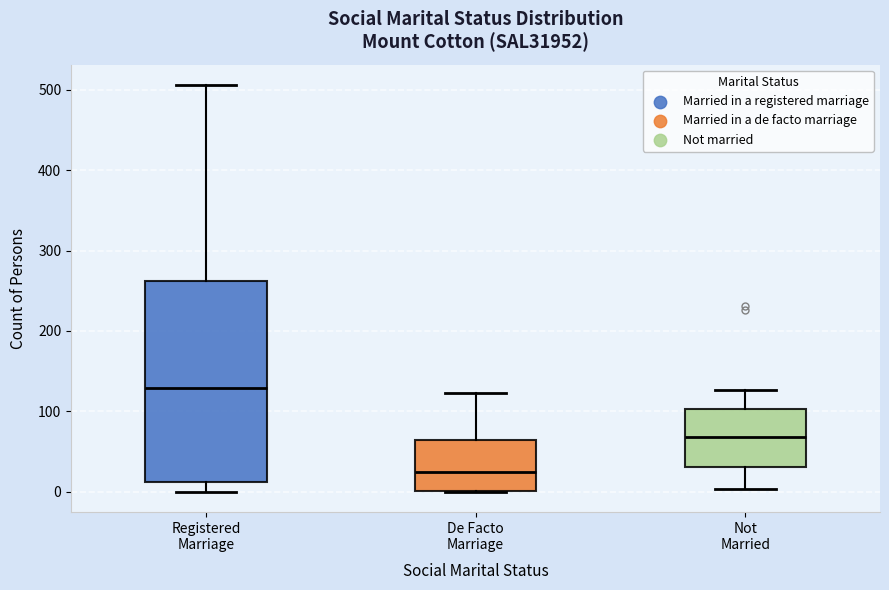

Which box has the highest median line?

Registered Marriage